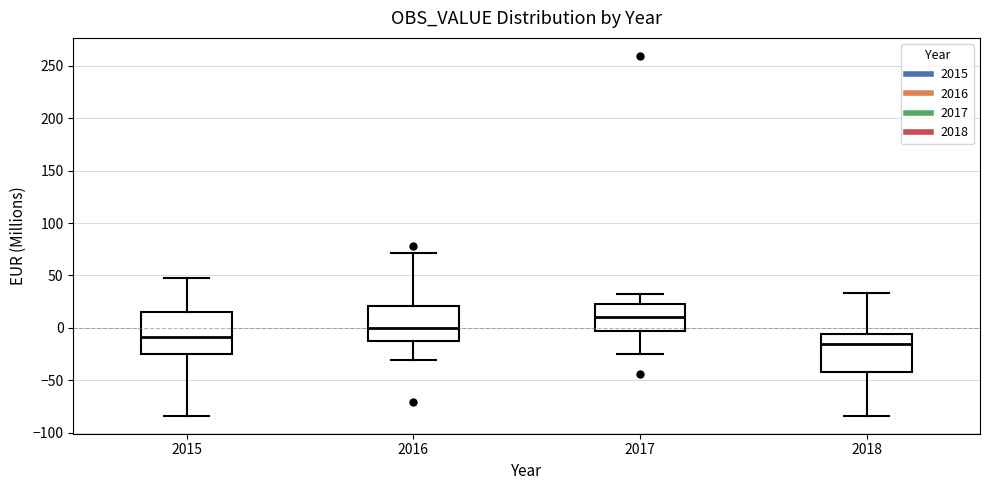

Where does the median line of the box at x = 2017 sit on the y-axis? The values are not printed on the chart, so give them approximately, as read against the axis.

10